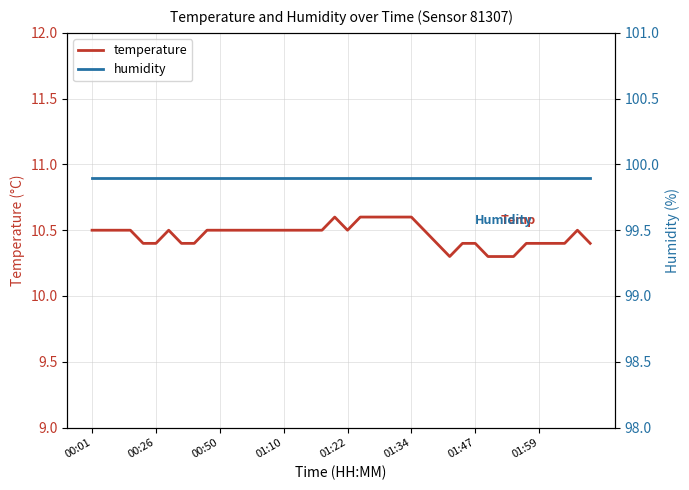

True or false: humidity has more than 2 points higher than both neighbors.

False